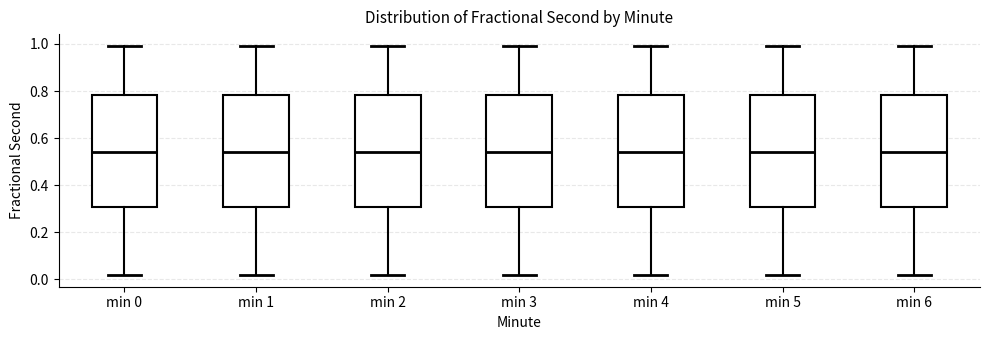

Where is the lower edge of the box for min 1 on the y-axis? The values are not printed on the chart, so give them approximately, as read against the axis.

0.30